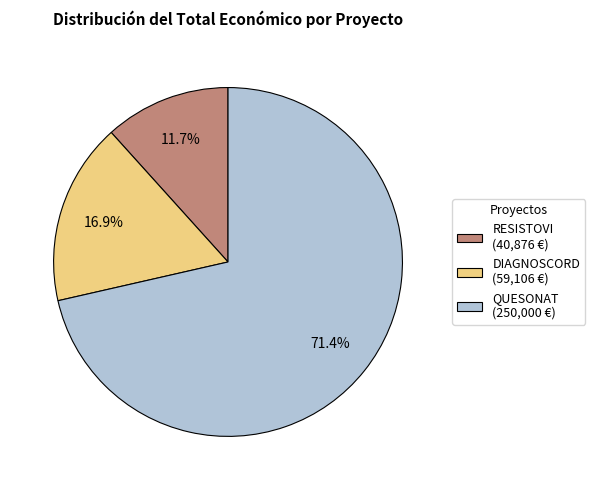

To the nearest percent, what is the average slice percentage?

33%